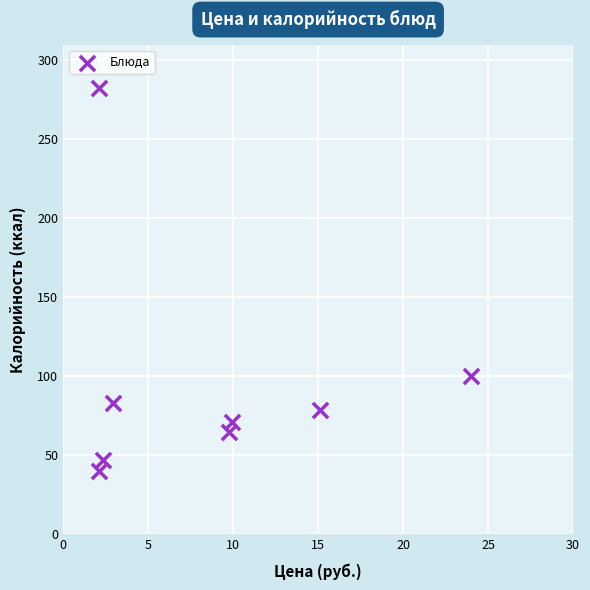

What Y value in the scatter plot is closest to 161?

100.1